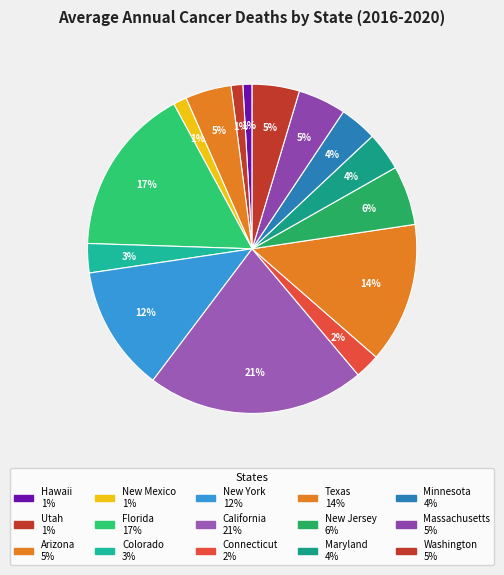

Count the number of slices in the pie.

15